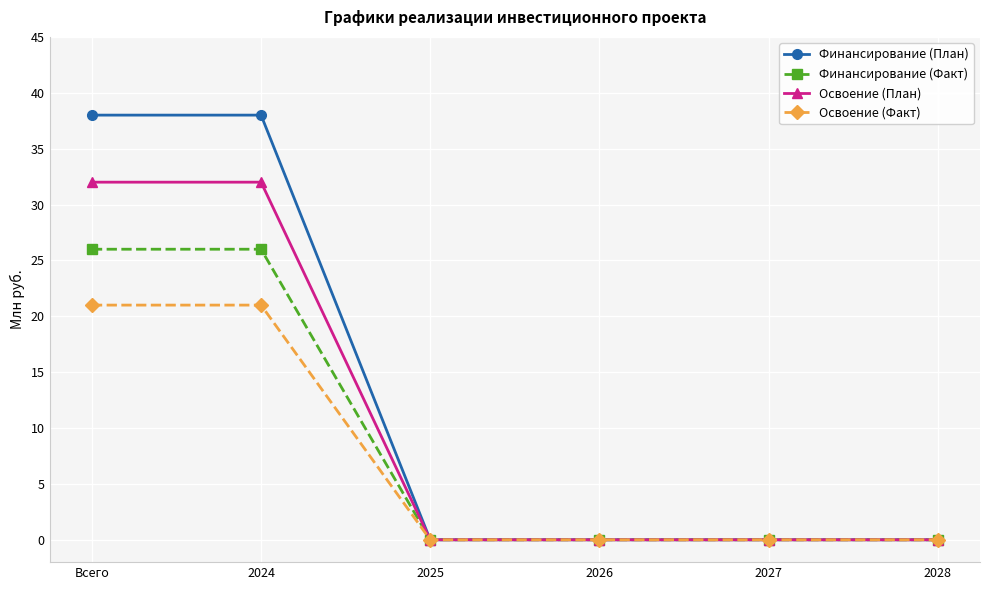

What is the maximum value shown in the chart?

38